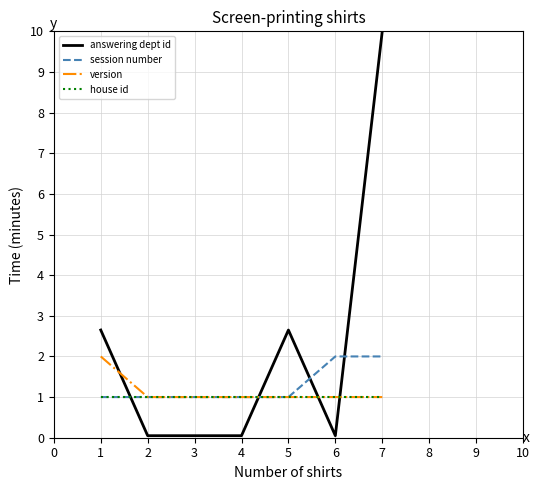

Is it true that version equals 0.5 at 7?

False